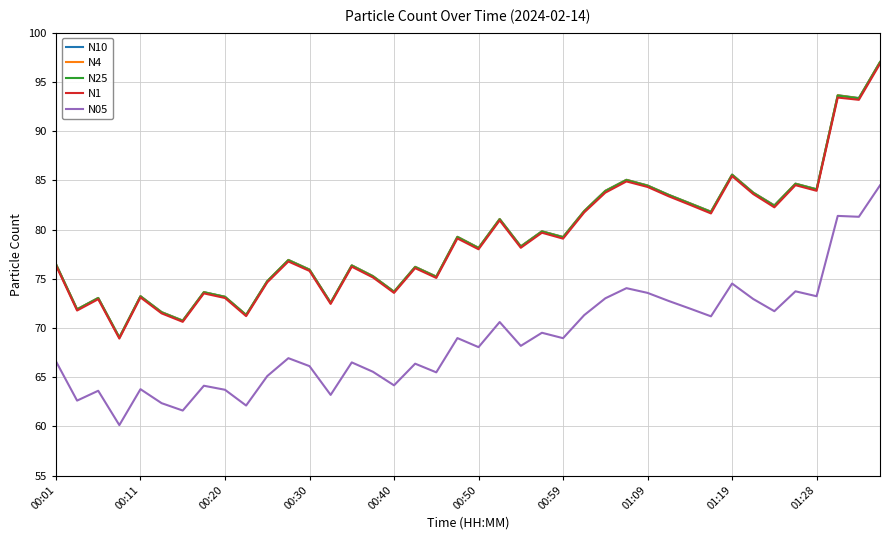

What is the lowest value of the N1 series?

68.9